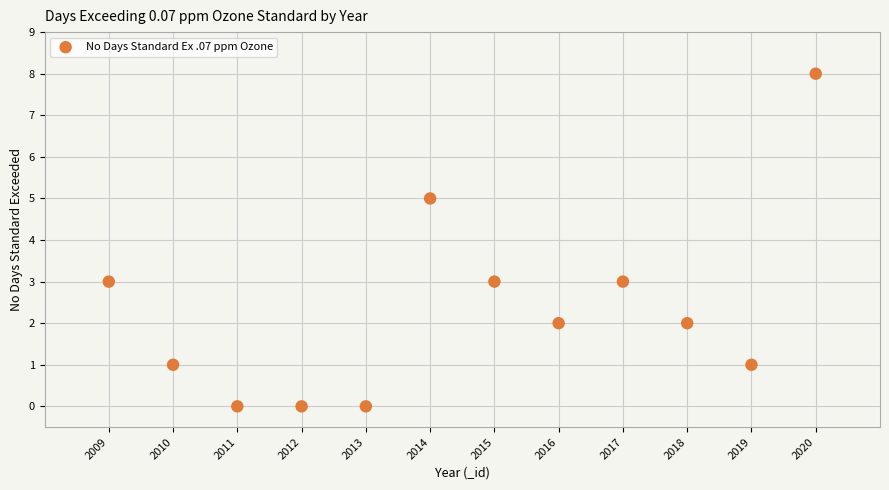

What is the range of Y values (max minus min)?

8